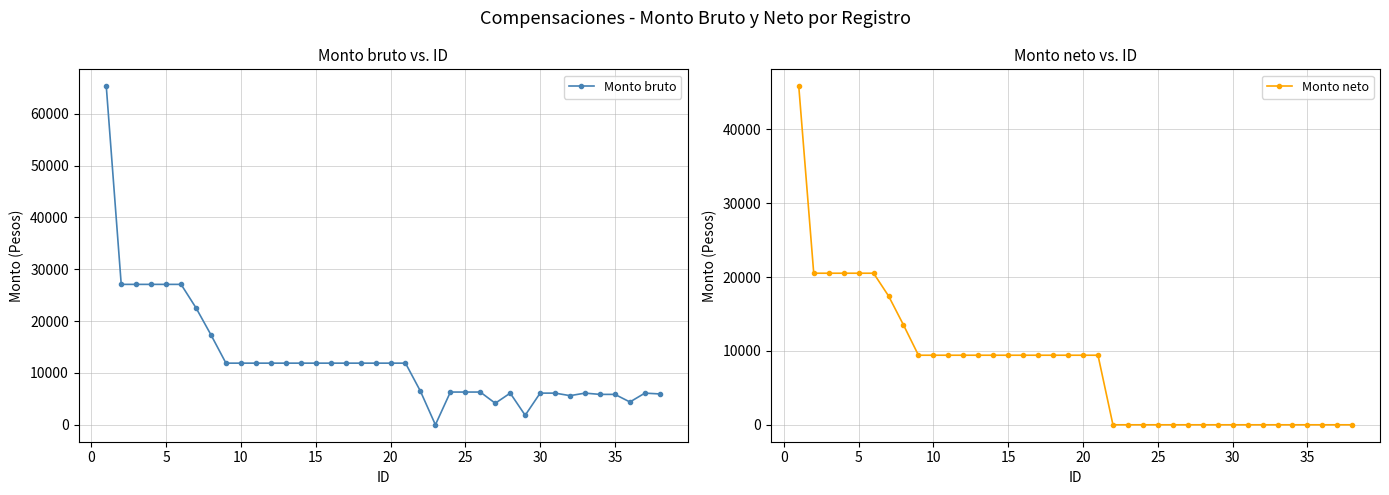

What is the maximum value for Monto bruto?

65297.2